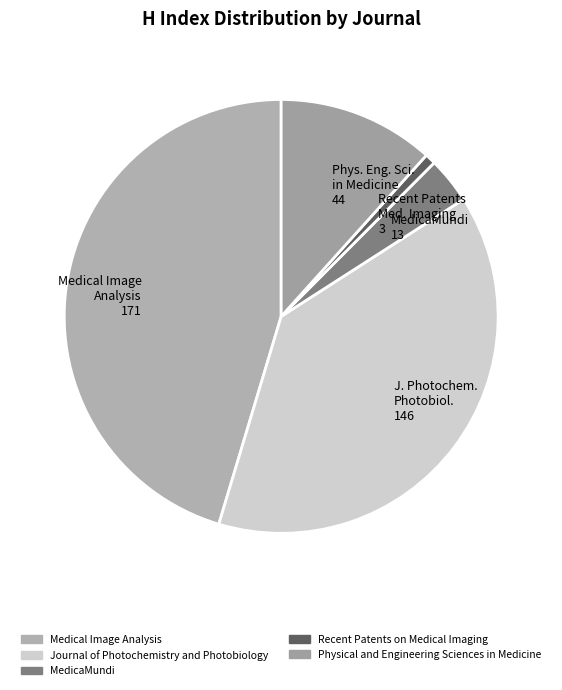

What is the largest slice in the pie chart?

Medical Image Analysis 171